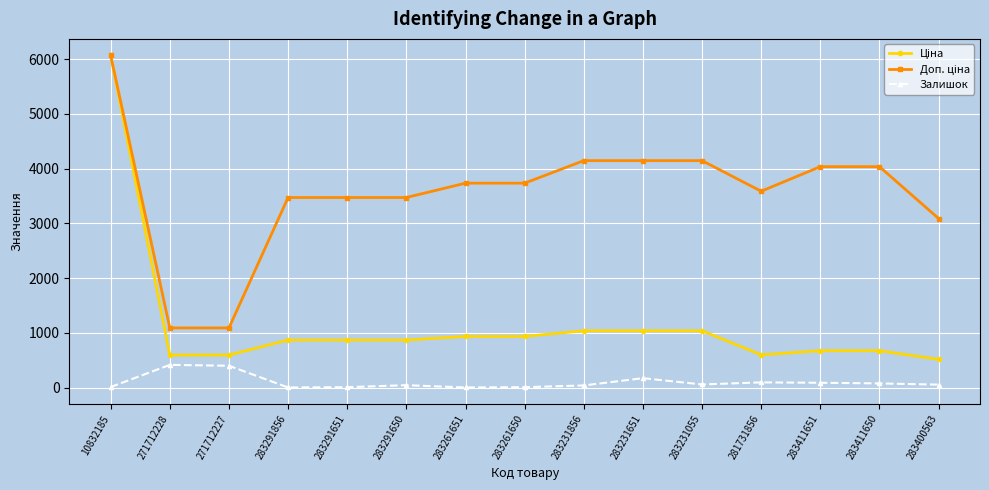

What is the difference between the highest and lowest values at 271712228?

674.8